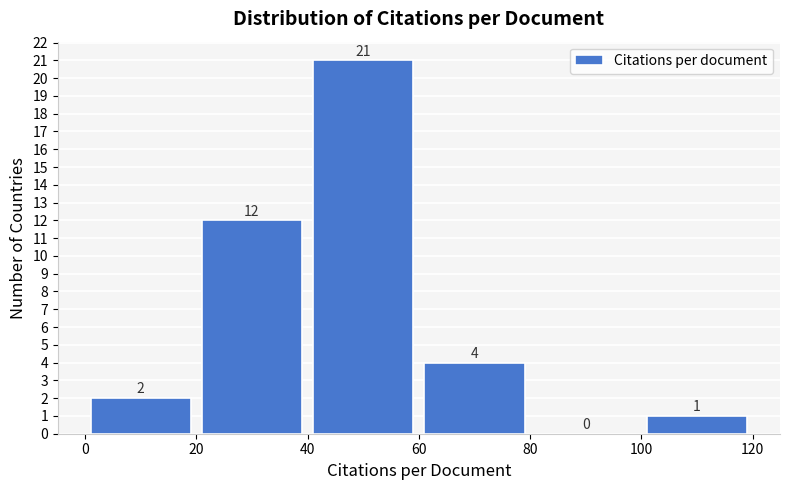

What is the height of the bar covering 60 to 80 on the x-axis?

4